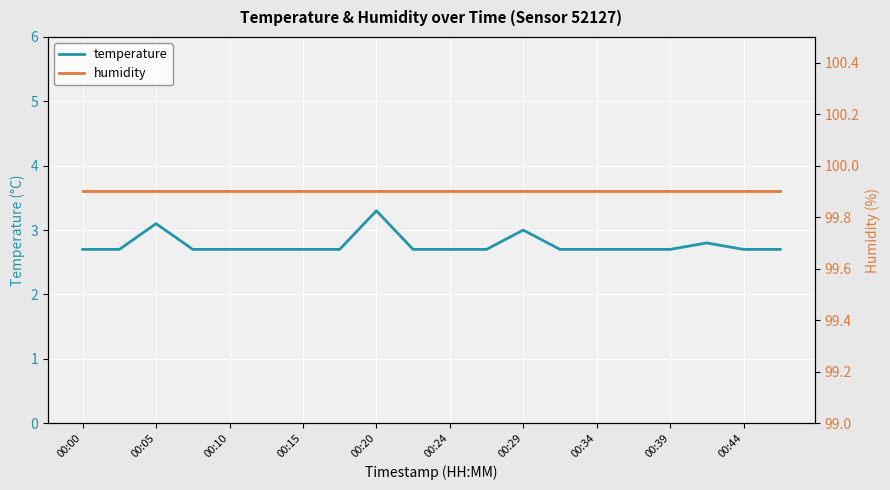

What is the value of the temperature point at the 9th from the left?

3.3